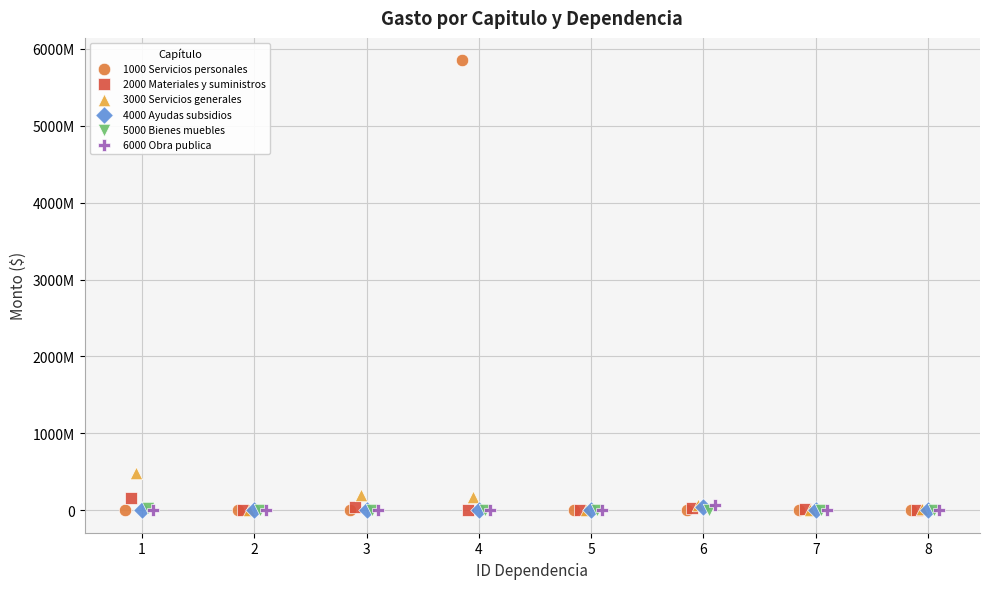

What are all the series names shown in the legend?

1000 Servicios personales, 2000 Materiales y suministros, 3000 Servicios generales, 4000 Ayudas subsidios, 5000 Bienes muebles, 6000 Obra publica